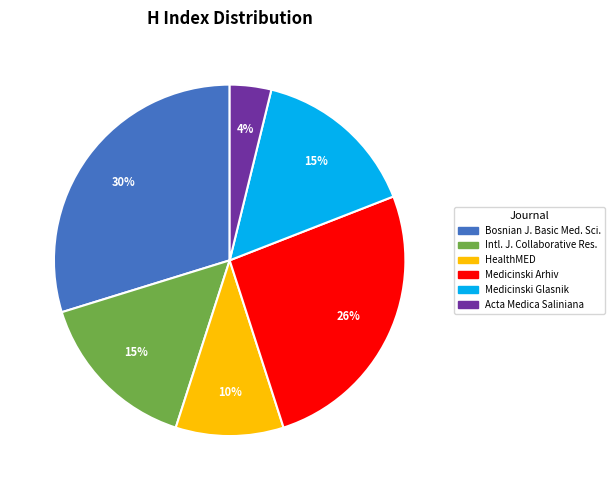

Do Intl. J. Collaborative Res. and Acta Medica Saliniana together represent more than half of the pie?

No